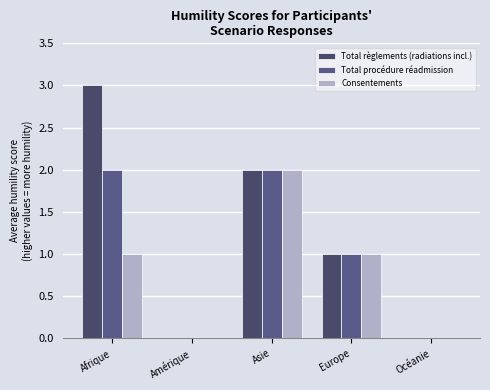

Count the number of data series in this chart.

3